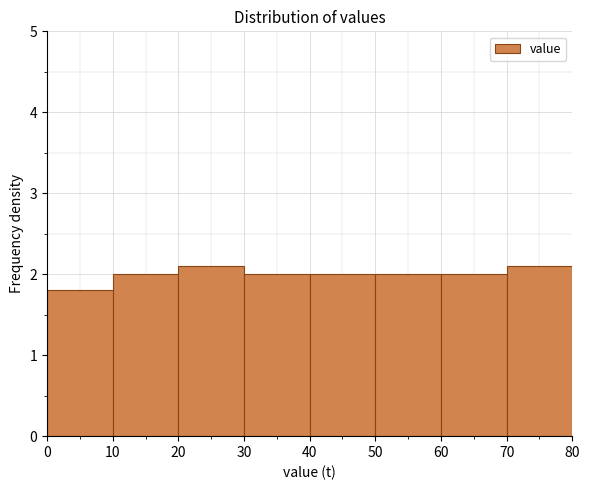

Reading left to right, list every bar in this chart as the range it spans on the x-axis followed by its height. The values are not printed on the chart, so give them approximately, as read against the axis.

0 to 10: 1.8
10 to 20: 2.0
20 to 30: 2.1
30 to 40: 2.0
40 to 50: 2.0
50 to 60: 2.0
60 to 70: 2.0
70 to 80: 2.1